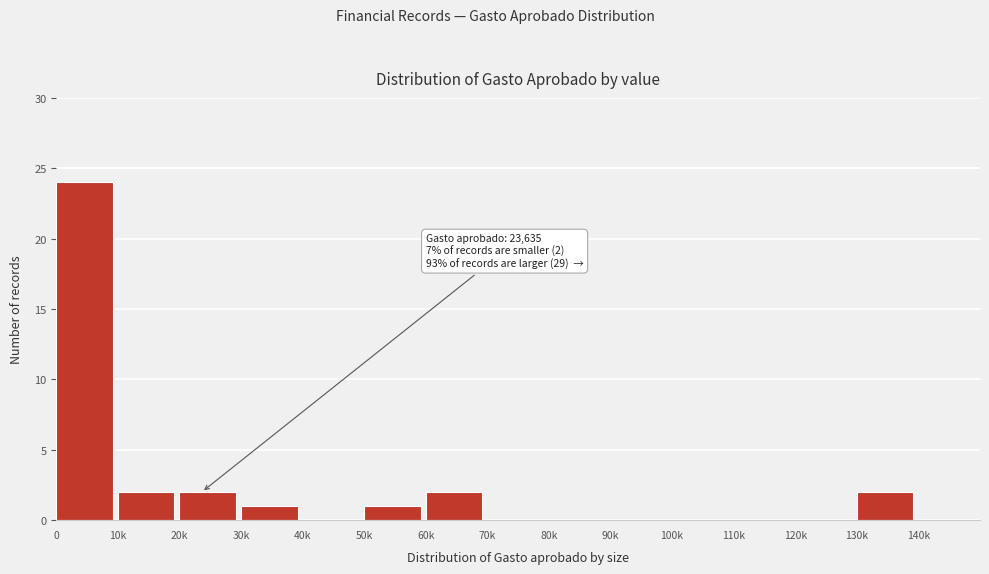

Reading left to right, list all the values displayed in this chart.

0=24	10k=2	20k=2	30k=1	40k=0	50k=1	60k=2	70k=0	80k=0	90k=0	100k=0	110k=0	120k=0	130k=2	140k=0